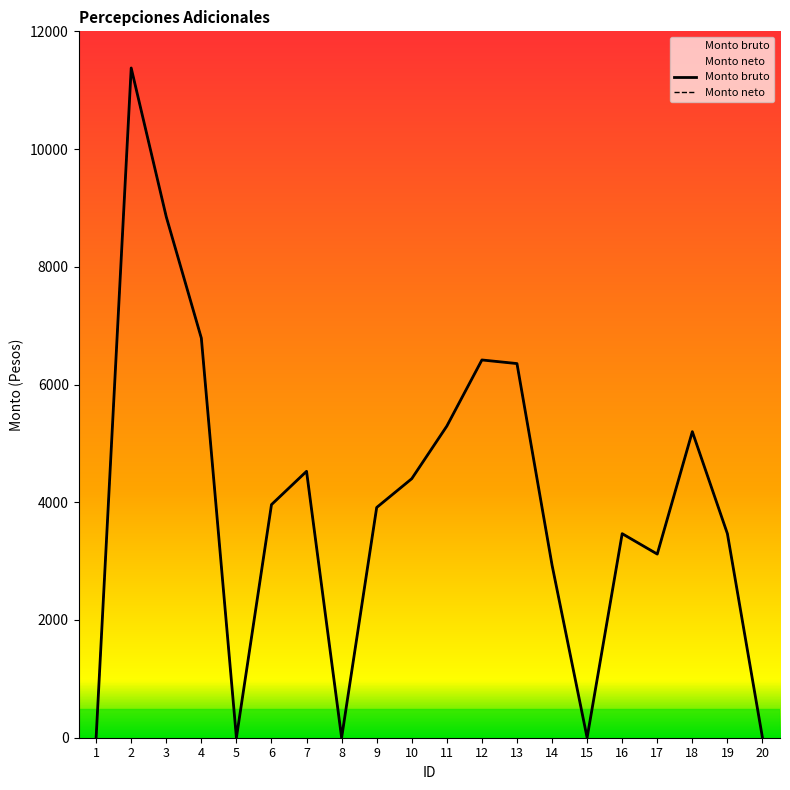

Where is the first local maximum for Monto bruto?

2